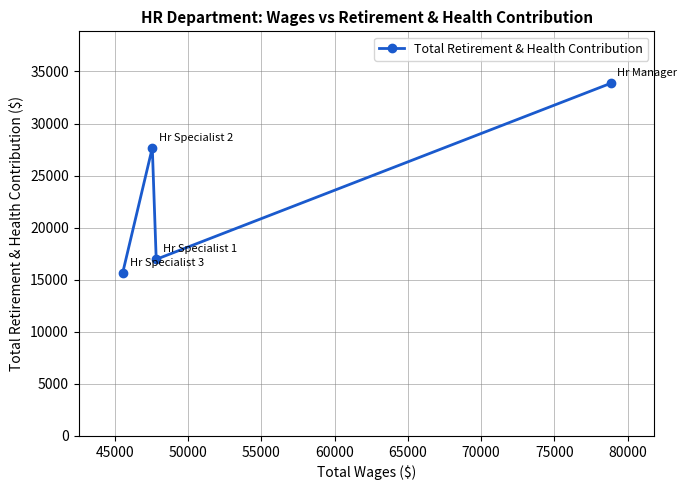

What is the value of the 2nd point from the left?

27672